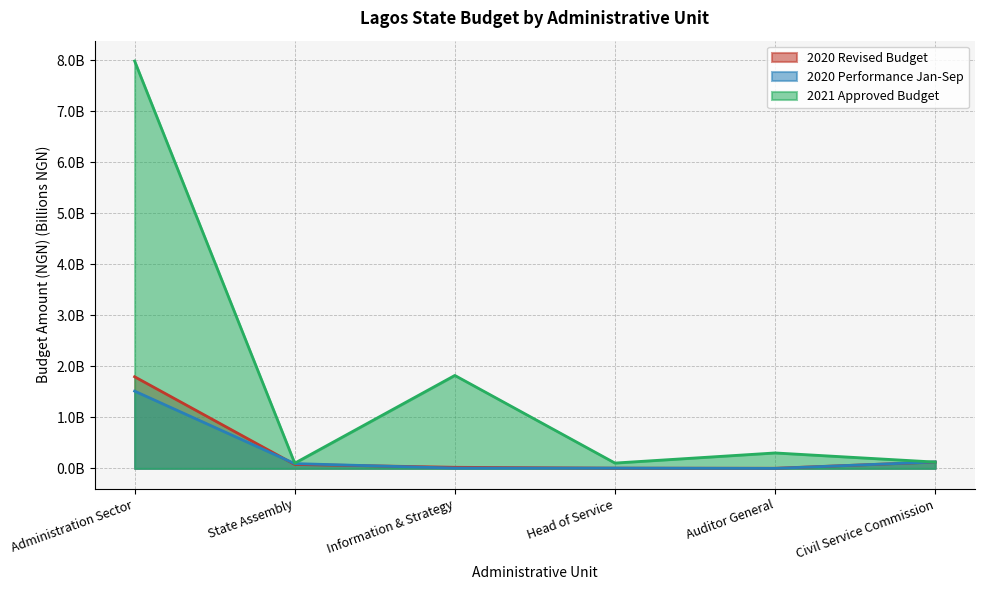

At Auditor General, list the series in order from smallest to largest.

2020 Performance Jan-Sep, 2020 Revised Budget, 2021 Approved Budget